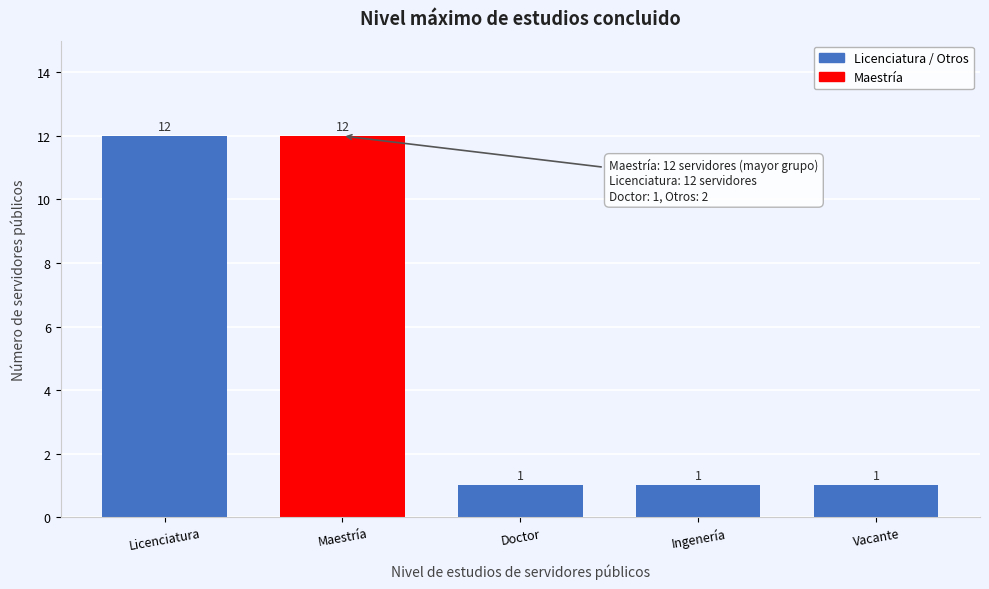

Reading left to right, what are all the values shown in this chart?

12	12	1	1	1